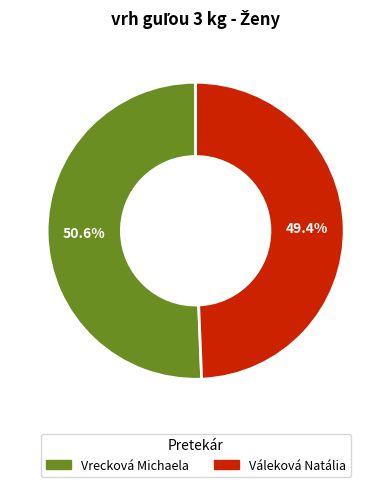

Approximately how many times larger is the value at Vrecková Michaela compared to Váleková Natália?

1.0